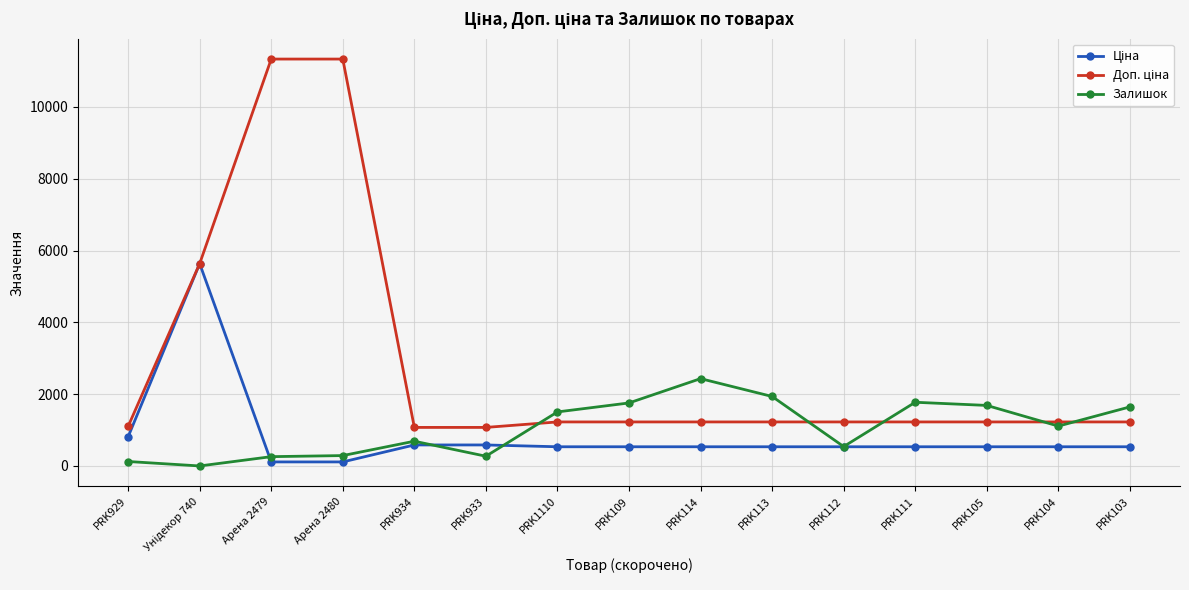

What position from the right is Арена 2480?

12